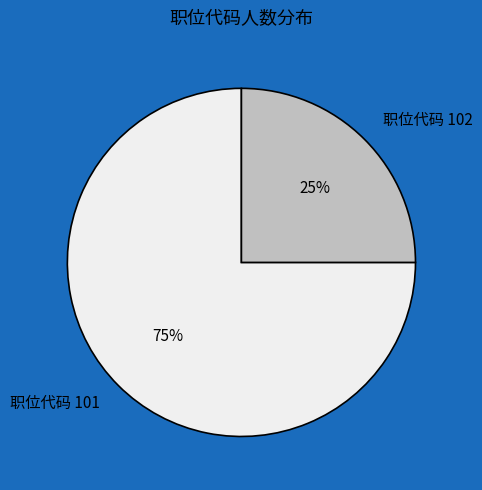

True or false: 职位代码 102 accounts for 19% of the total.

False